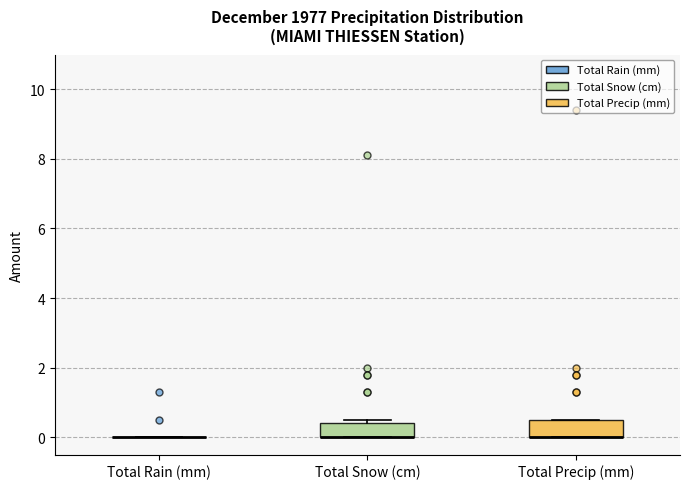

Reading left to right, transcribe this box plot: for each box, give where its median line is, the range the box spans, and where its two whiskers end, as read against the y-axis. The values are not printed on the chart, so give them approximately, as read against the axis.

Total Rain (mm): box collapsed to a line at 0.0, whiskers 0.0 to 0.0
Total Snow (cm): median 0.0 (drawn on the box's lower edge), box 0.0 to 0.4, whiskers 0.0 to 0.6
Total Precip (mm): median 0.0 (drawn on the box's lower edge), box 0.0 to 0.6, whiskers 0.0 to 0.6